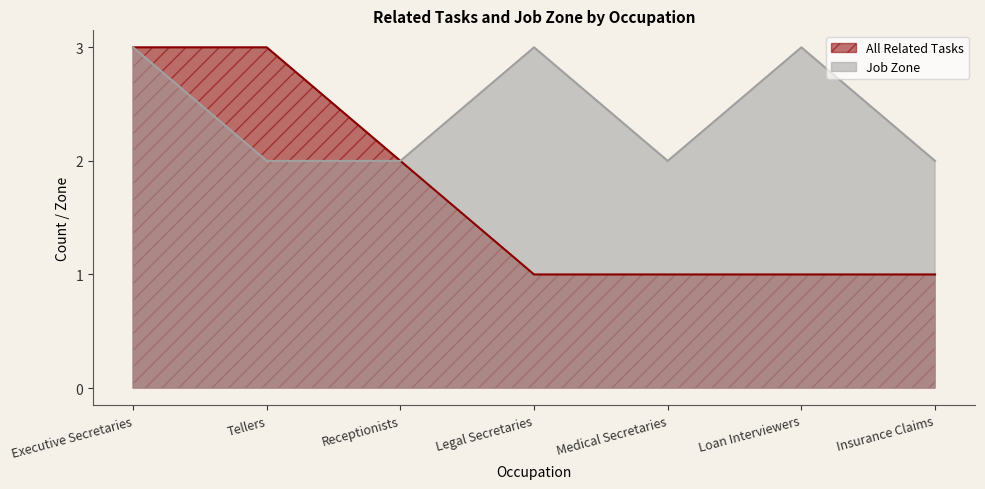

At which label does All Related Tasks reach its peak?

Executive Secretaries